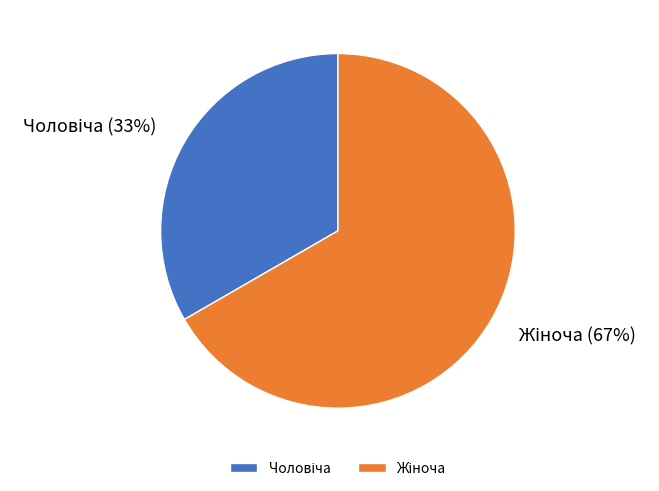

How many segments does this pie chart have?

2